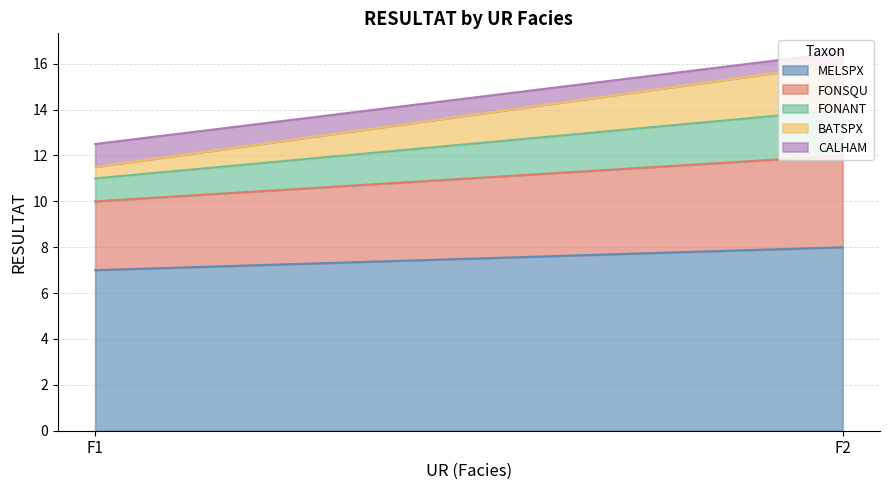

What are all the series names shown in the legend?

MELSPX, FONSQU, FONANT, BATSPX, CALHAM